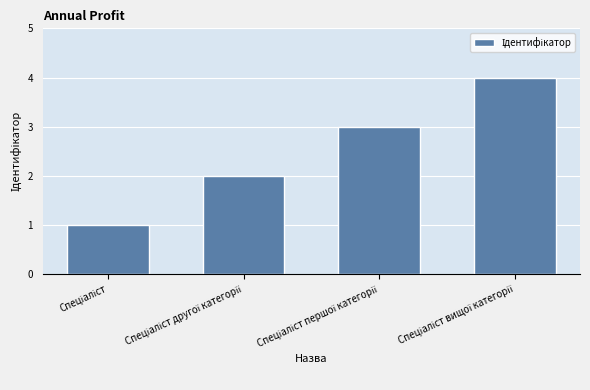

What is the maximum value shown in the chart?

4